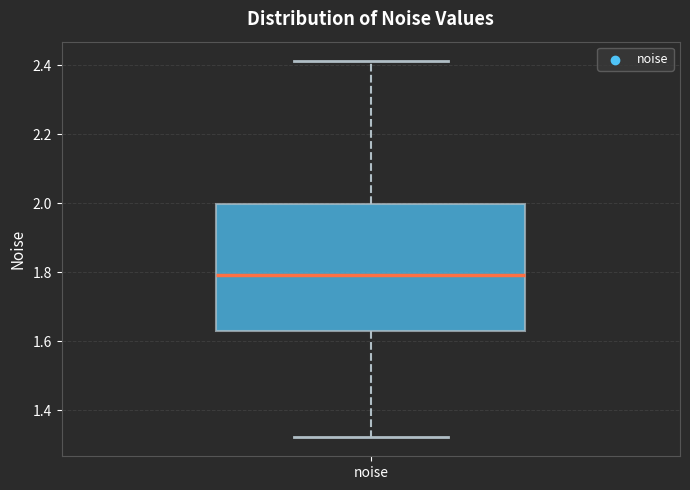

Where is the lower edge of the box for noise on the y-axis? The values are not printed on the chart, so give them approximately, as read against the axis.

1.62